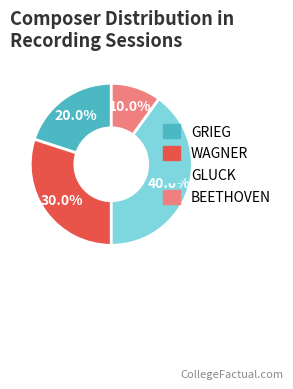

Which category has the smallest portion of the pie?

BEETHOVEN